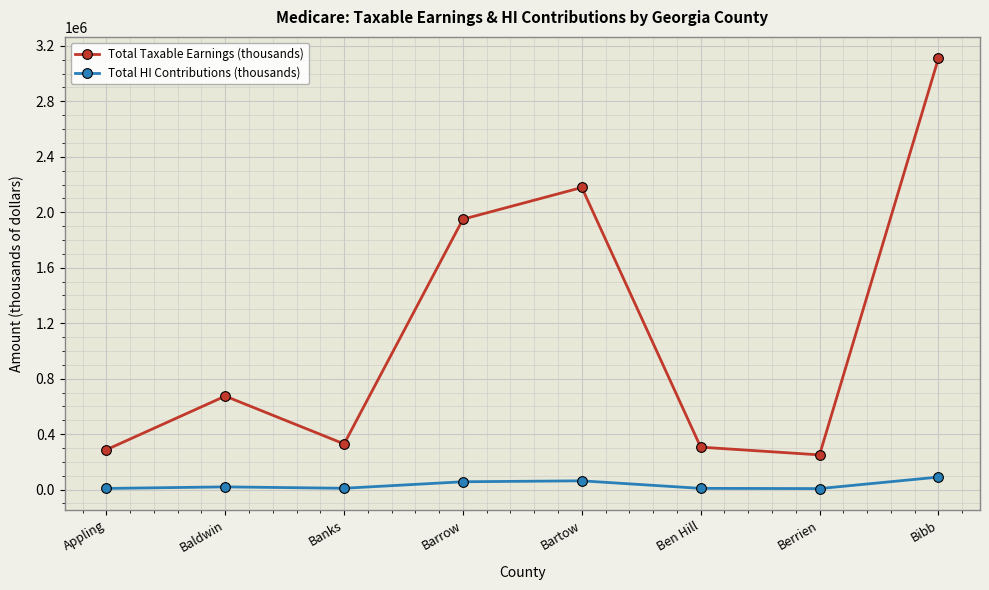

Is this an area chart (filled region under the line)?

No